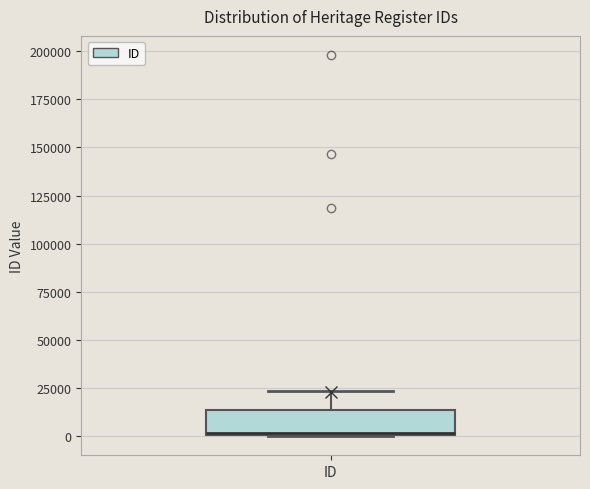

Read this box plot against the y-axis: the position of the median line, the range covered by the box, and the ends of both whiskers. The values are not printed on the chart, so give them approximately, as read against the axis.

median 0, box 0 to 15000, whiskers 0 to 25000